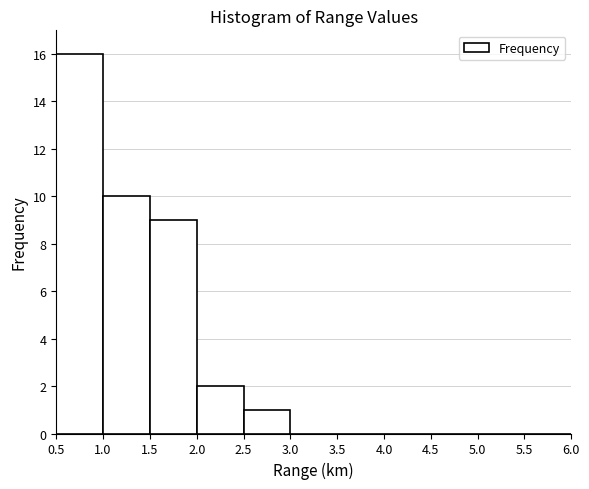

Reading left to right, transcribe this chart: for each bar, give the range it covers on the x-axis and its height. The values are not printed on the chart, so give them approximately, as read against the axis.

0.5 to 1.0: 16
1.0 to 1.5: 10
1.5 to 2.0: 9
2.0 to 2.5: 2
2.5 to 3.0: 1
3.0 to 3.5: 0
3.5 to 4.0: 0
4.0 to 4.5: 0
4.5 to 5.0: 0
5.0 to 5.5: 0
5.5 to 6.0: 0